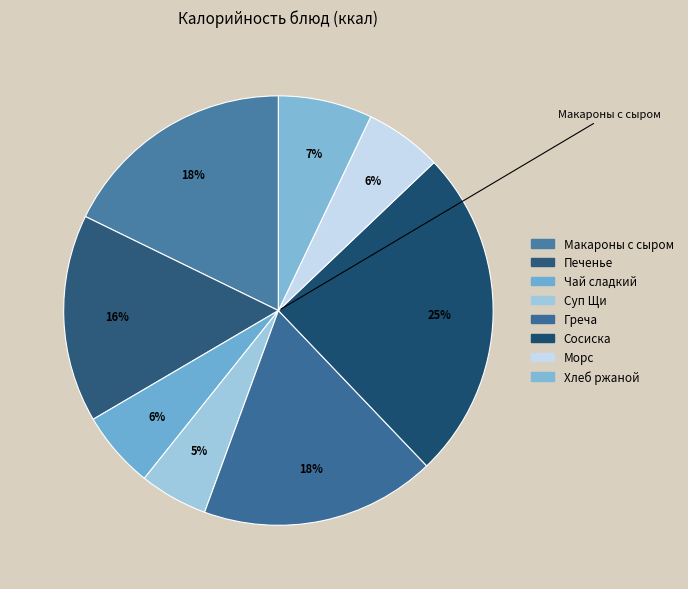

What portion of the pie excludes Макароны с сыром?

82.2%